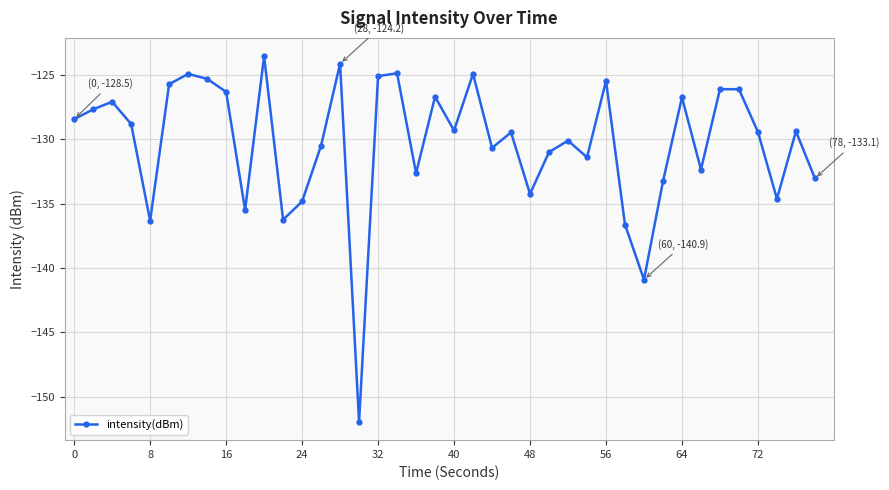

What is the average value?

-130.3